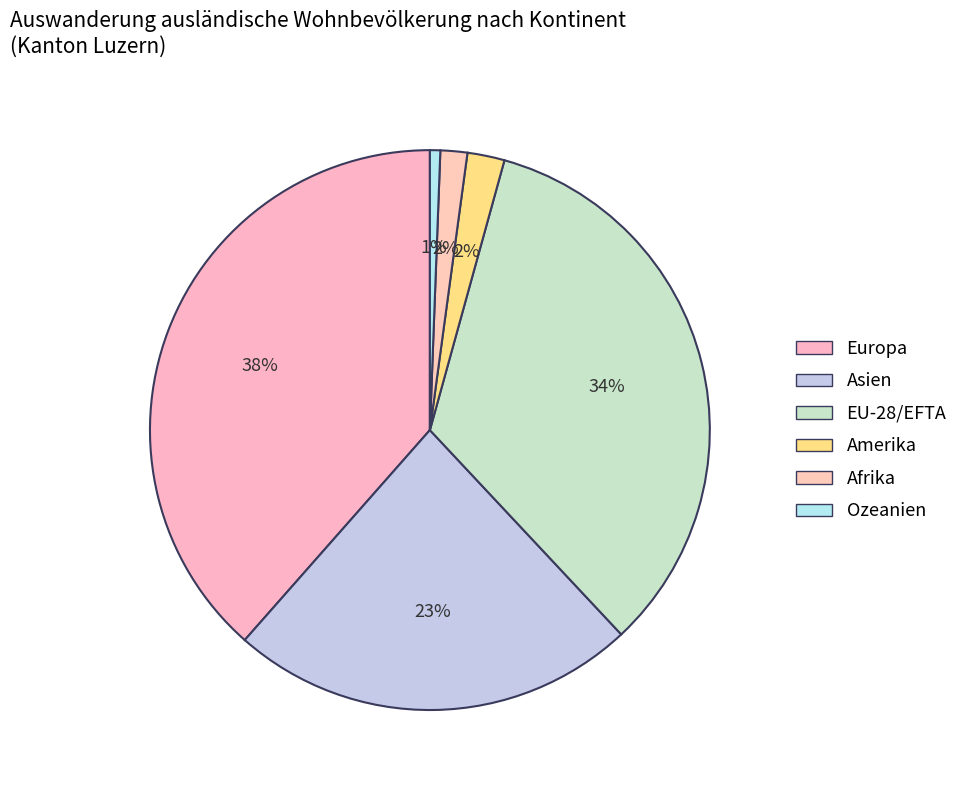

How many segments does this pie chart have?

6